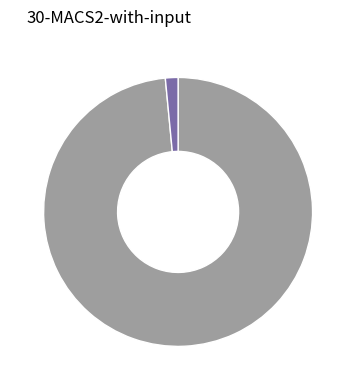

How many segments does this pie chart have?

2